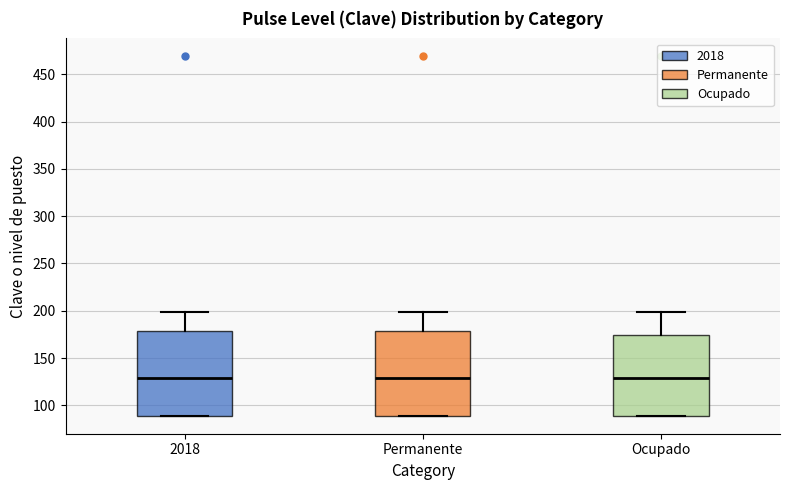

Where is the upper edge of the box for Permanente on the y-axis? The values are not printed on the chart, so give them approximately, as read against the axis.

180